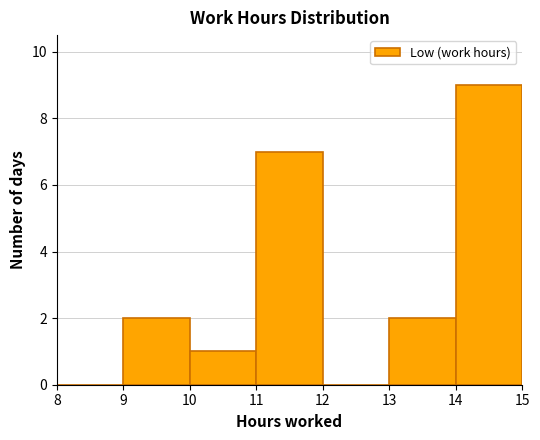

Reading left to right, list every bar in this chart as the range it spans on the x-axis followed by its height. The values are not printed on the chart, so give them approximately, as read against the axis.

8 to 9: 0
9 to 10: 2
10 to 11: 1
11 to 12: 7
12 to 13: 0
13 to 14: 2
14 to 15: 9